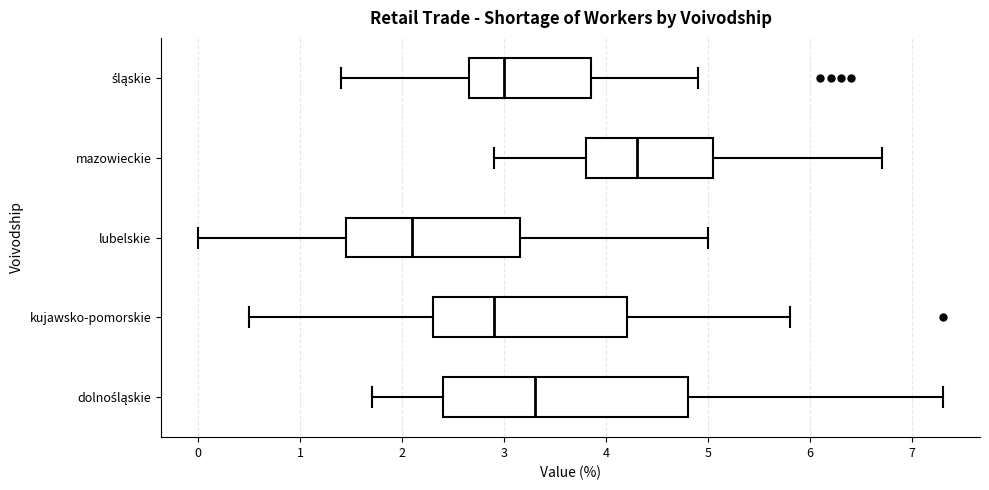

Where does the right whisker of the box for lubelskie end on the x-axis? The values are not printed on the chart, so give them approximately, as read against the axis.

5.0